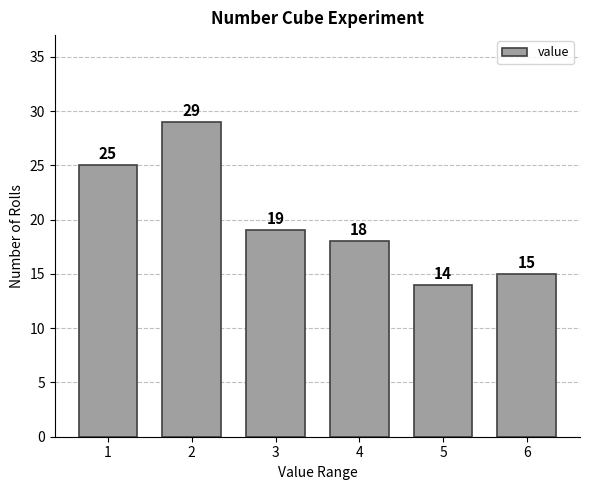

Reading right to left, list all the values displayed in this chart.

6=15	5=14	4=18	3=19	2=29	1=25